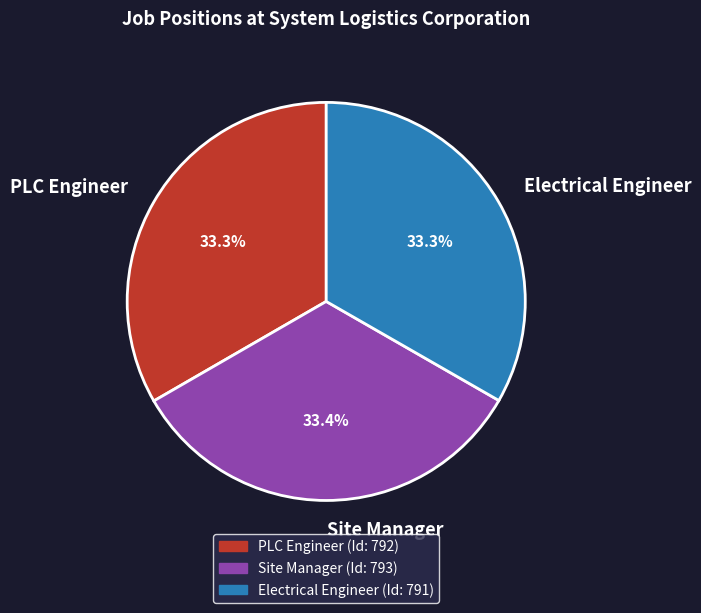

What percentage is NOT represented by Site Manager?

66.6%